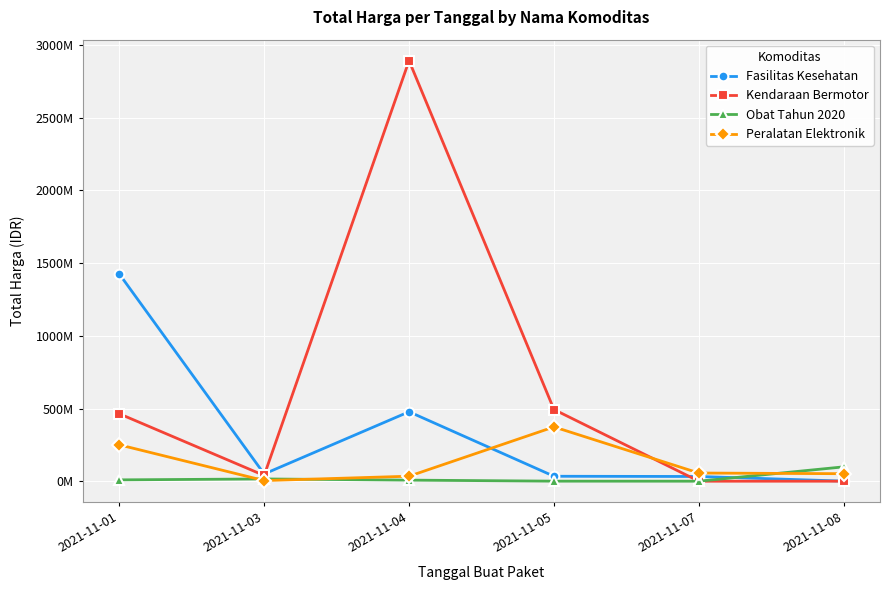

At which label does Fasilitas Kesehatan reach its minimum?

2021-11-08